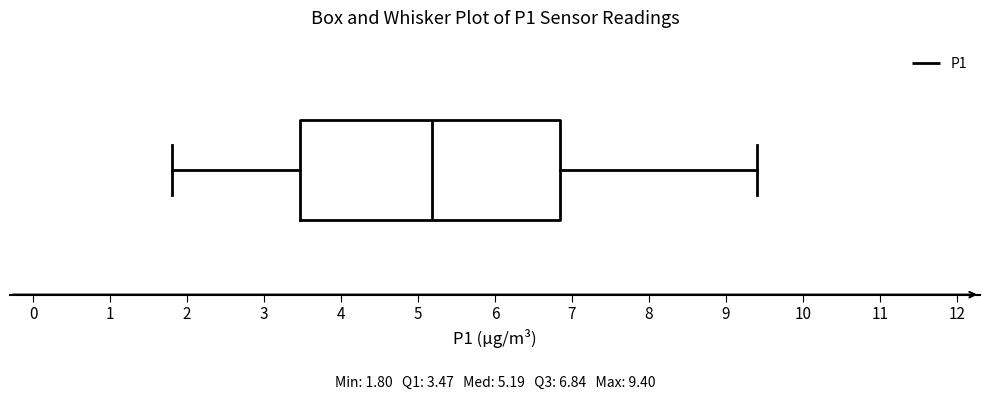

Read this box plot against the x-axis: the position of the median line, the range covered by the box, and the ends of both whiskers. The values are not printed on the chart, so give them approximately, as read against the axis.

median 5.2, box 3.5 to 6.8, whiskers 1.8 to 9.4